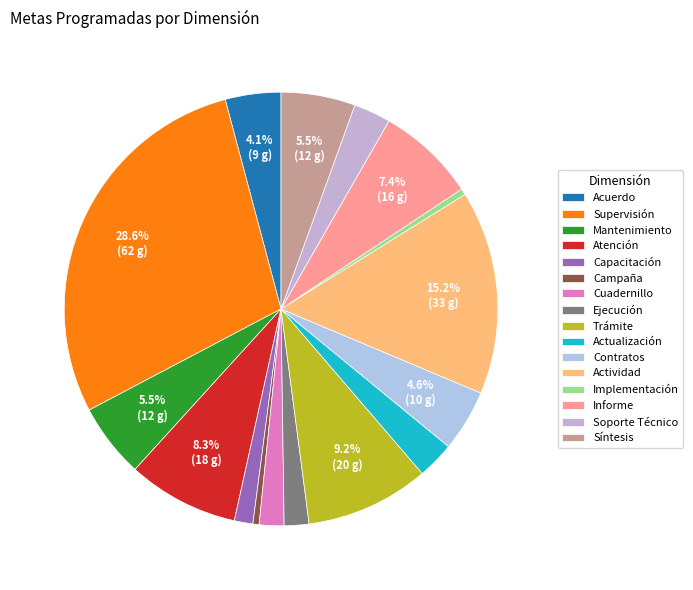

Is the sum of Soporte Técnico and Campaña greater than half?

No